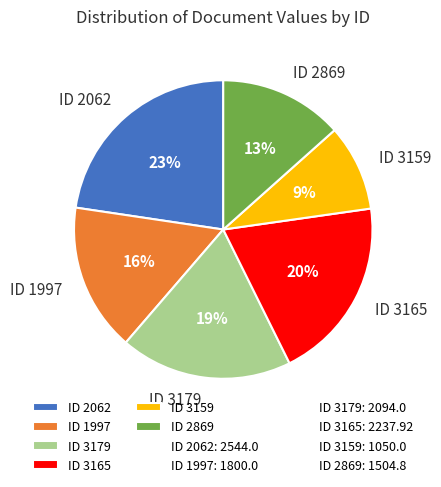

Is there a majority slice in this chart?

No